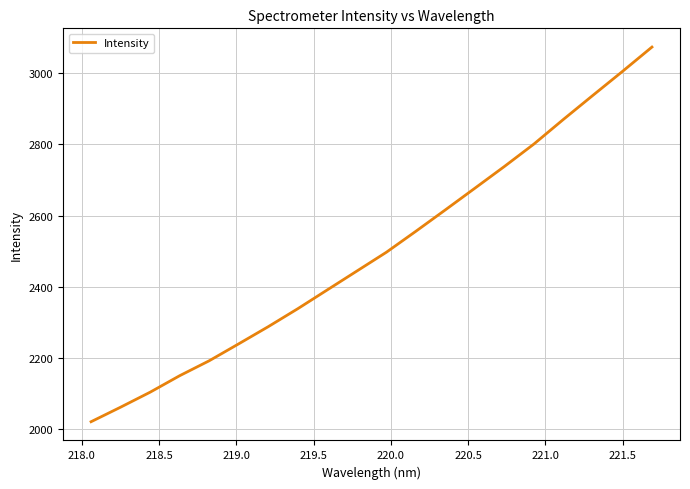

What is the minimum value shown in the chart?

2021.7